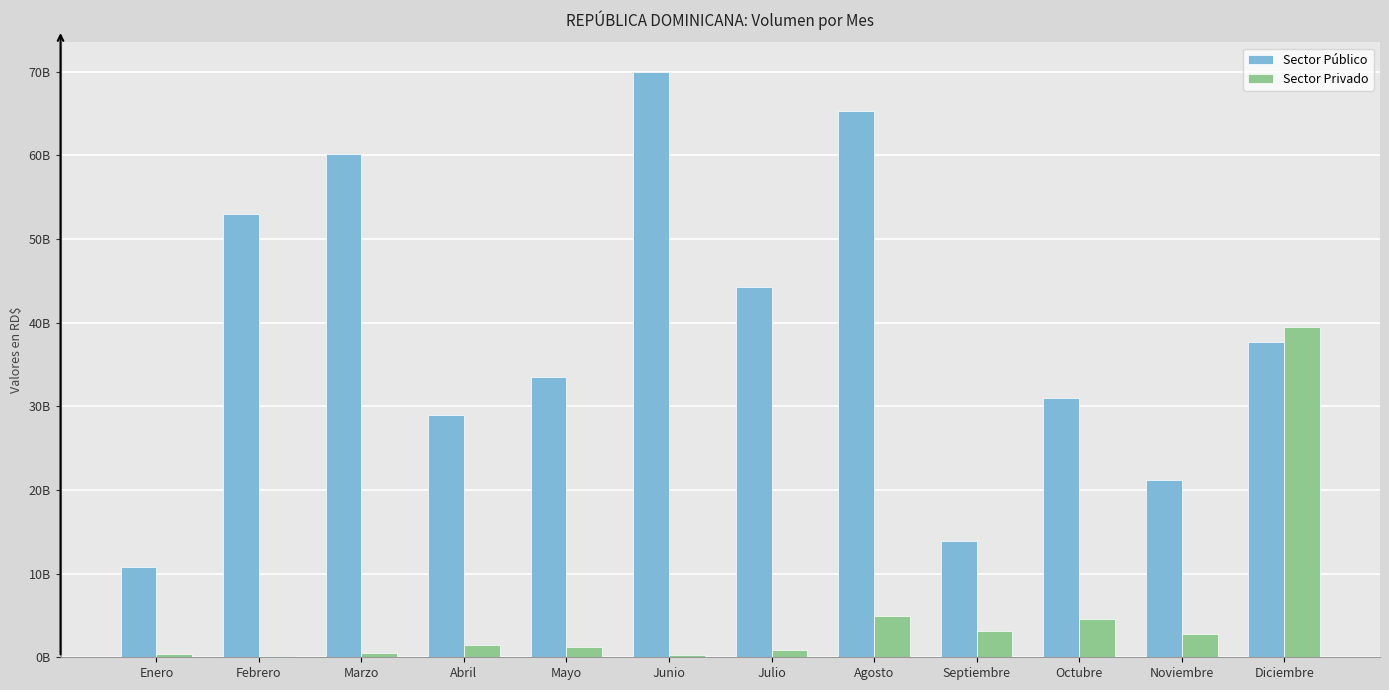

Are the bars grouped side by side (vs. stacked)?

Yes